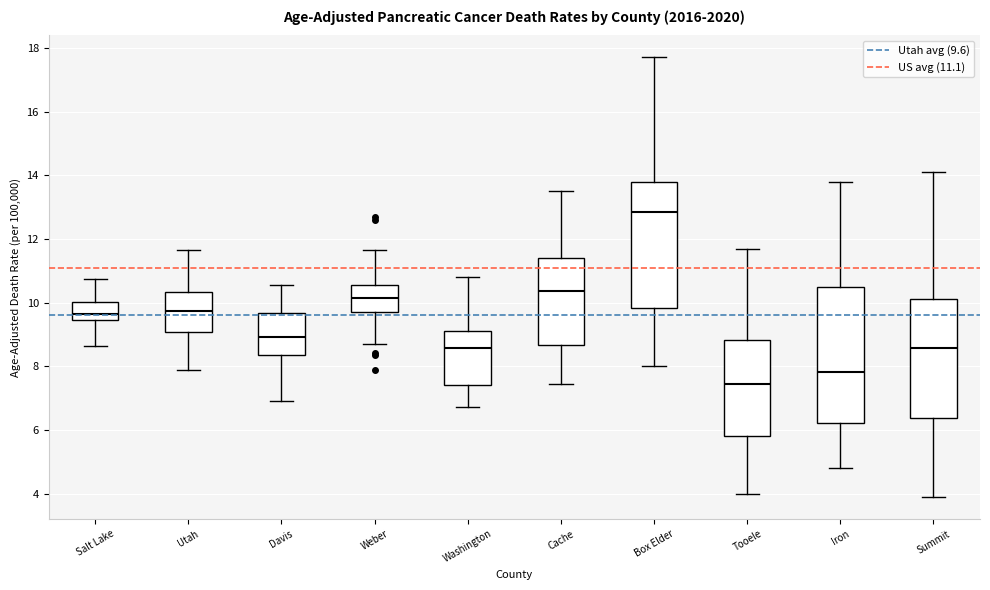

Reading left to right, read every box against the y-axis: the position of its median line, the range the box covers, and the ends of its whiskers. The values are not printed on the chart, so give them approximately, as read against the axis.

Salt Lake: median 9.6, box 9.4 to 10.0, whiskers 8.6 to 10.8
Utah: median 9.8, box 9.0 to 10.4, whiskers 8.0 to 11.6
Davis: median 9.0, box 8.4 to 9.6, whiskers 7.0 to 10.6
Weber: median 10.2, box 9.8 to 10.6, whiskers 8.8 to 11.6
Washington: median 8.6, box 7.4 to 9.2, whiskers 6.8 to 10.8
Cache: median 10.4, box 8.6 to 11.4, whiskers 7.4 to 13.6
Box Elder: median 12.8, box 9.8 to 13.8, whiskers 8.0 to 17.8
Tooele: median 7.4, box 5.8 to 8.8, whiskers 4.0 to 11.8
Iron: median 7.8, box 6.2 to 10.4, whiskers 4.8 to 13.8
Summit: median 8.6, box 6.4 to 10.2, whiskers 4.0 to 14.2